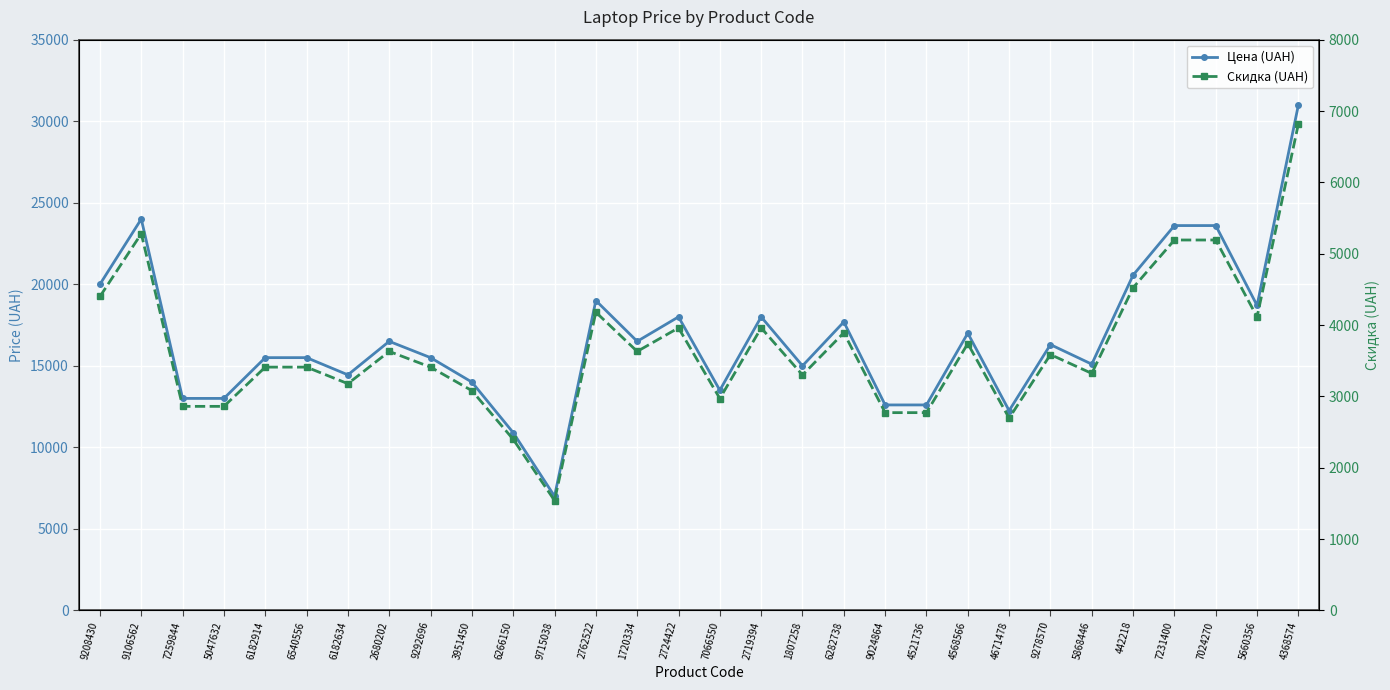

The value of Скидка (UAH) at 4521736 is 4709.4. True or false?

False